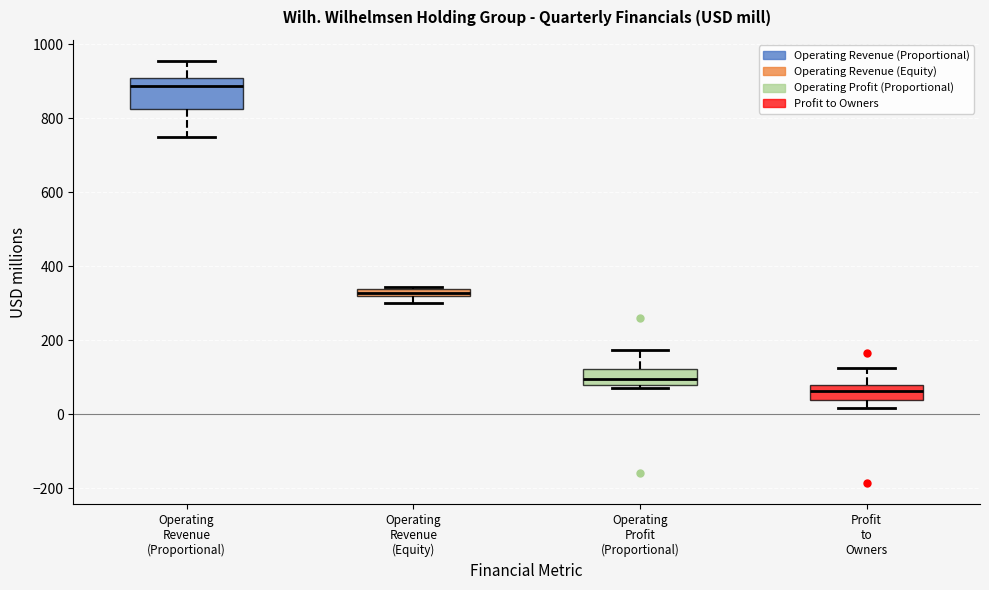

Which box's median line is the highest?

Operating Revenue (Proportional)